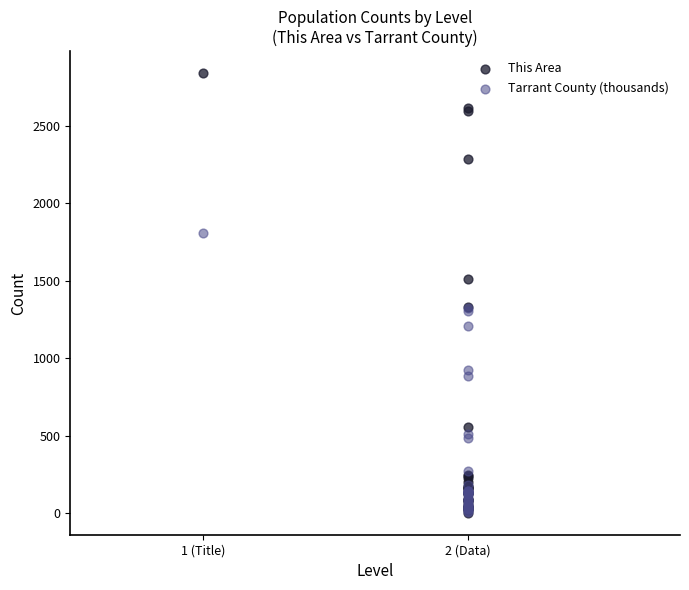

What are all the series names shown in the legend?

This Area, Tarrant County (thousands)